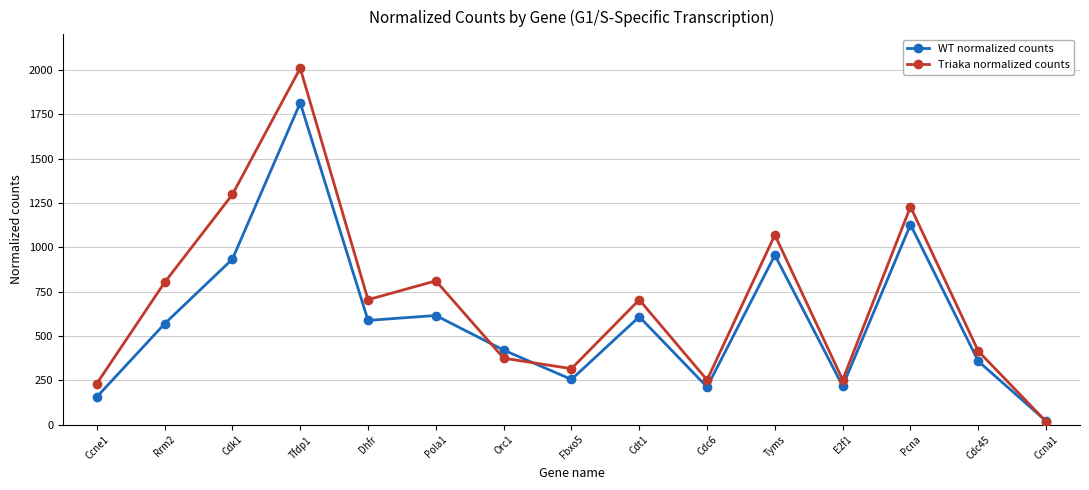

What is the label of the 3rd point from the left?

Cdk1